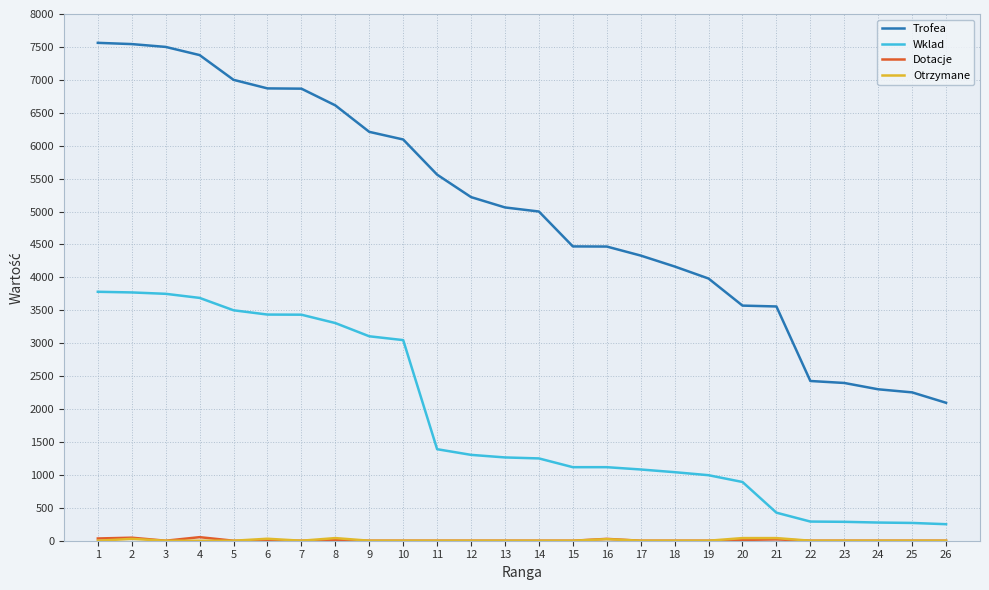

Which series has the largest total across all categories?

Trofea